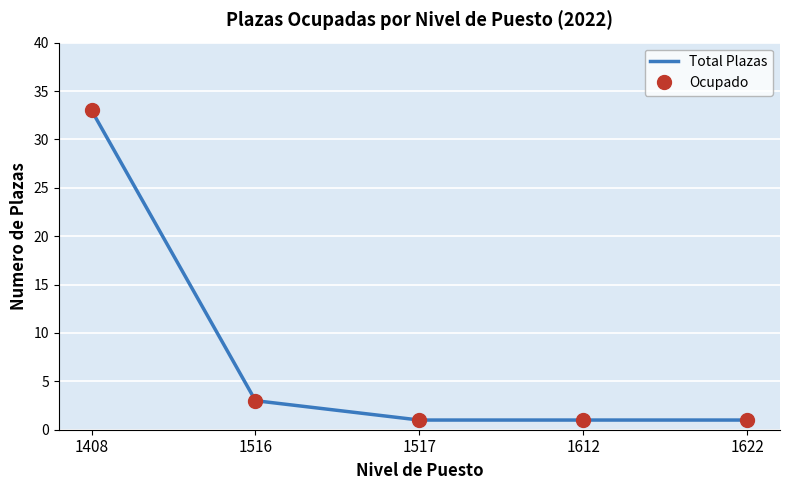

Reading left to right, list all the values displayed in this chart.

Total Plazas: 1408=33	1516=3	1517=1	1612=1	1622=1
Ocupado: 1408=33	1516=3	1517=1	1612=1	1622=1